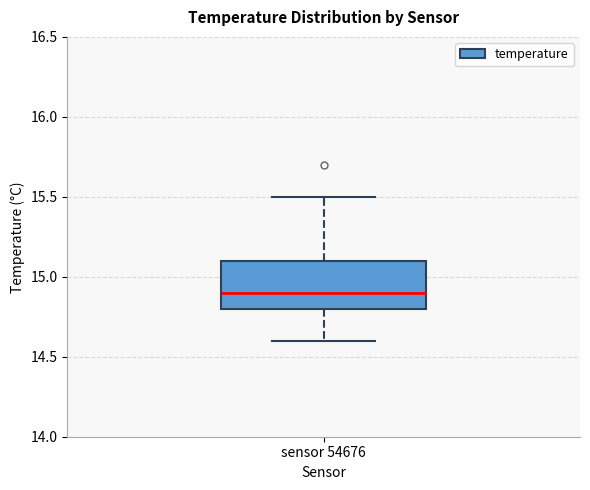

Read this box plot against the y-axis: the position of the median line, the range covered by the box, and the ends of both whiskers. The values are not printed on the chart, so give them approximately, as read against the axis.

median 14.9, box 14.8 to 15.1, whiskers 14.6 to 15.5